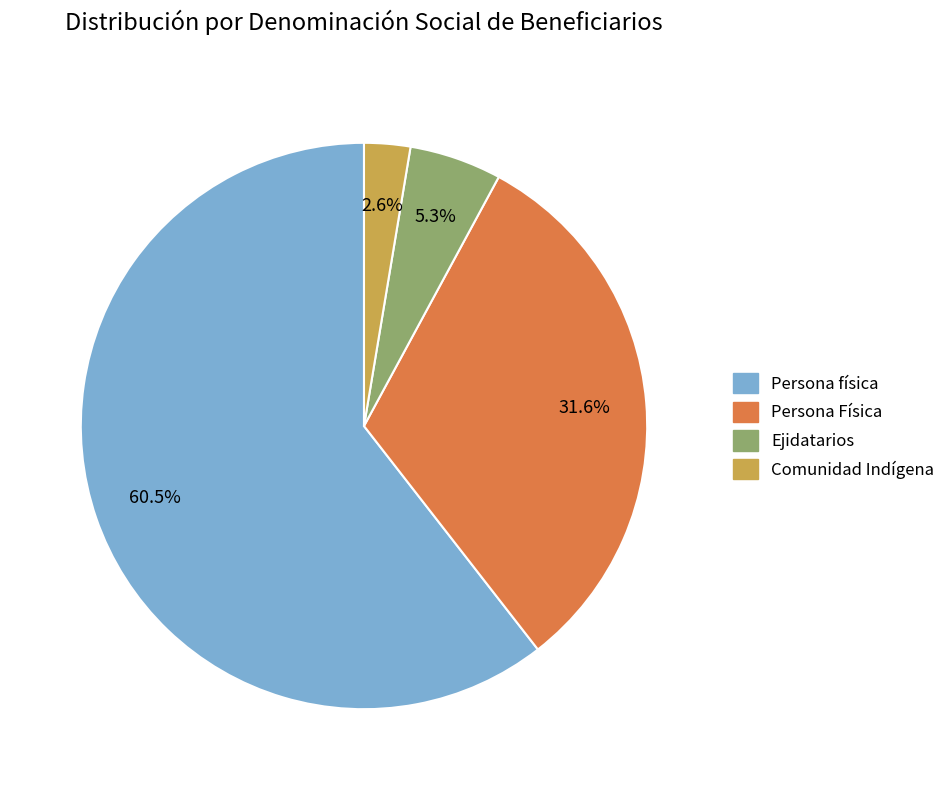

How many segments does this pie chart have?

4